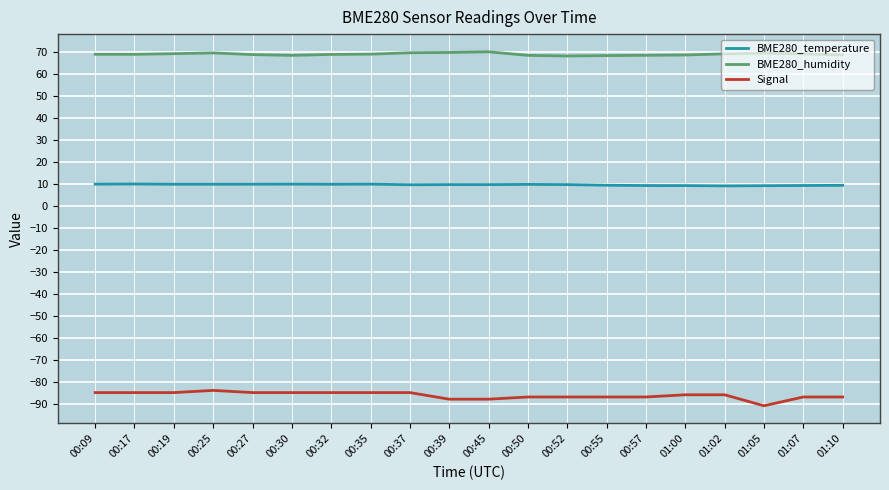

Is the value of Signal at 01:05 greater than the value of BME280_temperature at 01:10?

No